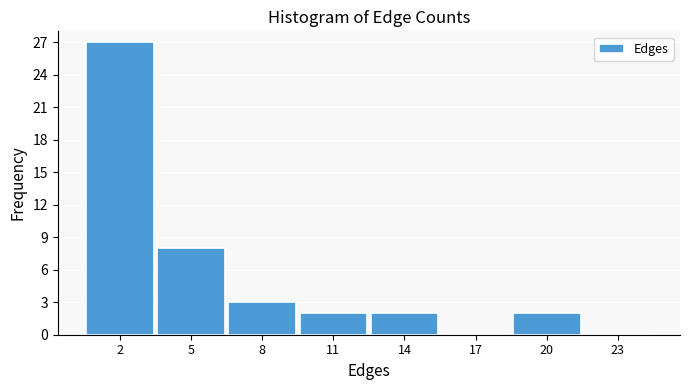

Reading right to left, what are all the values shown in this chart?

23=0	20=2	17=0	14=2	11=2	8=3	5=8	2=27